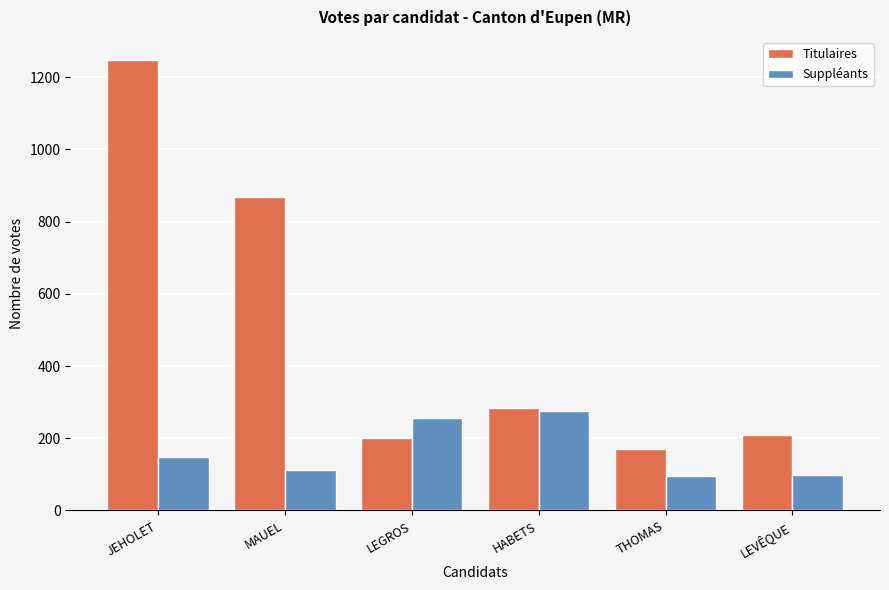

What is the difference between the maximum and second lowest values in the Suppléants series?

178